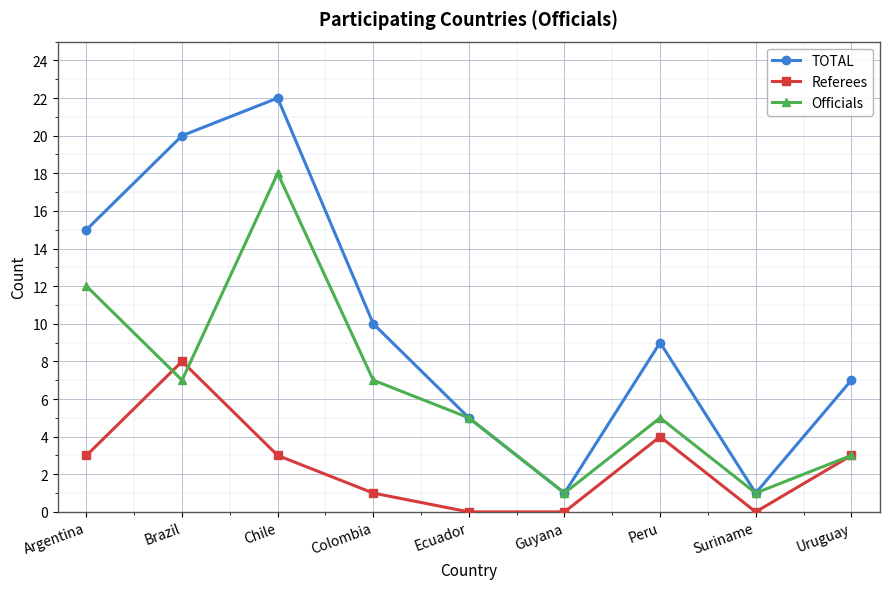

Which category has the highest value in the TOTAL series?

Chile